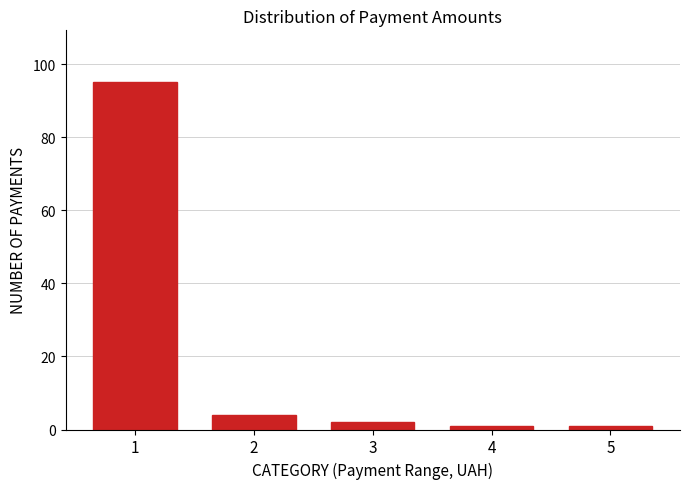

Reading right to left, extract all data points from this chart.

5=1	4=1	3=2	2=4	1=95